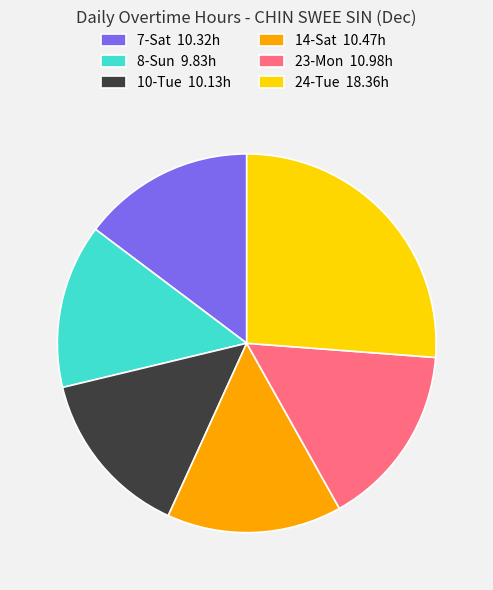

Count the number of slices in the pie.

6